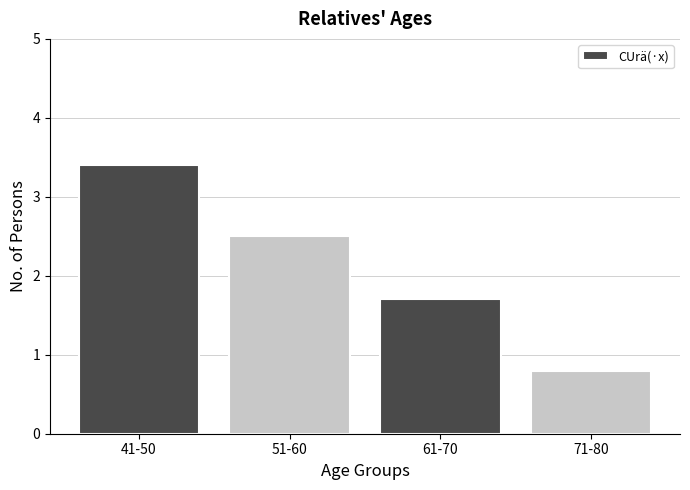

Reading left to right, extract all data points from this chart.

41-50=3.4	51-60=2.5	61-70=1.7	71-80=0.8